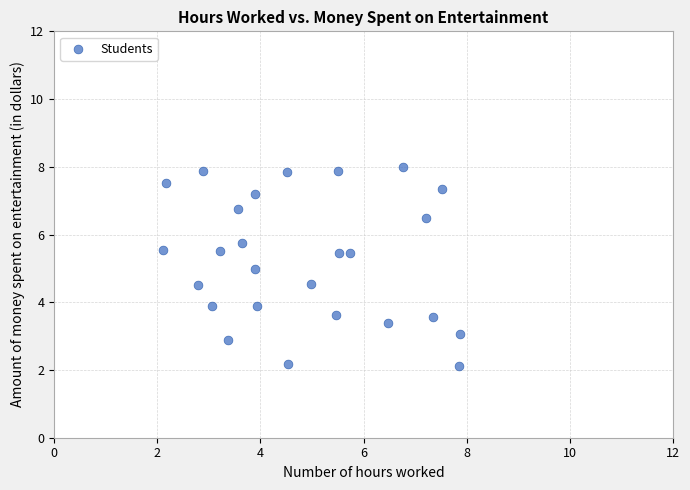

What is the range of Y values (max minus min)?

5.9